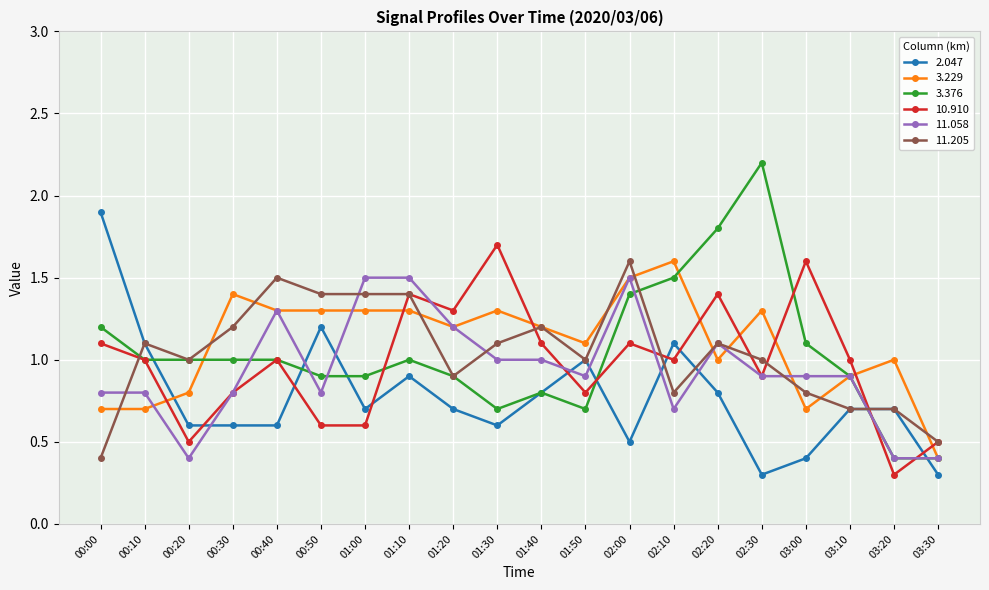

Which category has the highest value in the 2.047 series?

00:00